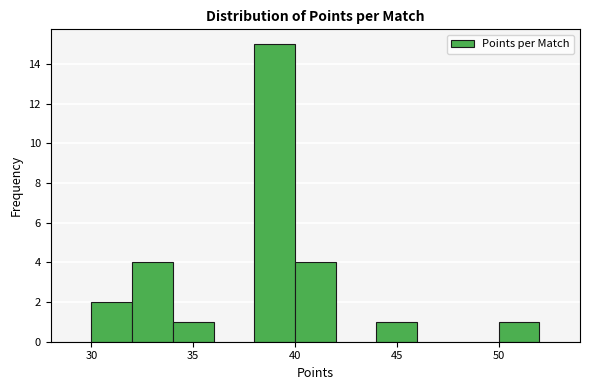

What is the height of the bar covering 50 to 52 on the x-axis? The values are not printed on the chart, so give them approximately, as read against the axis.

1